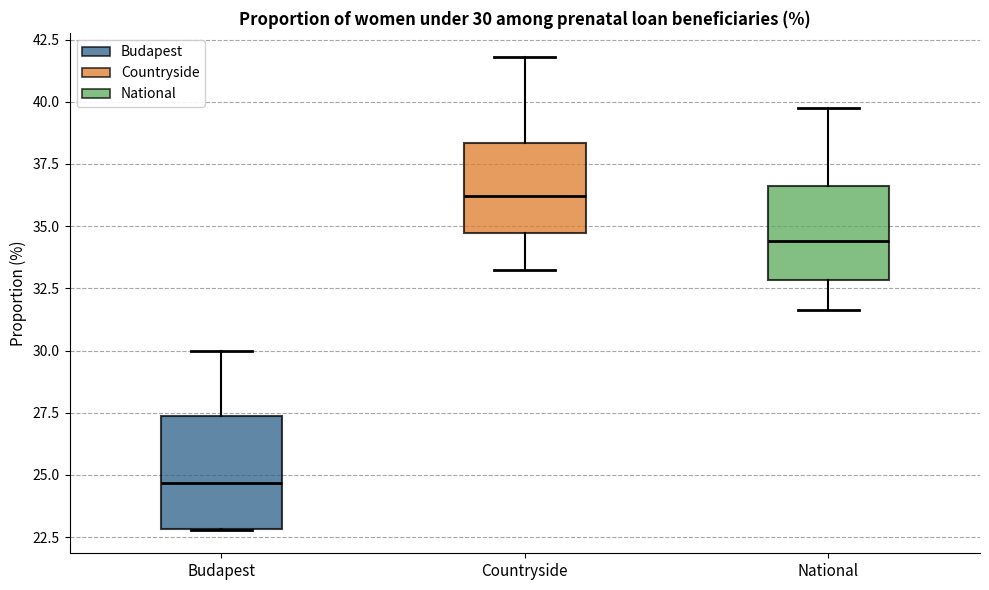

Which box has the highest median line?

Countryside